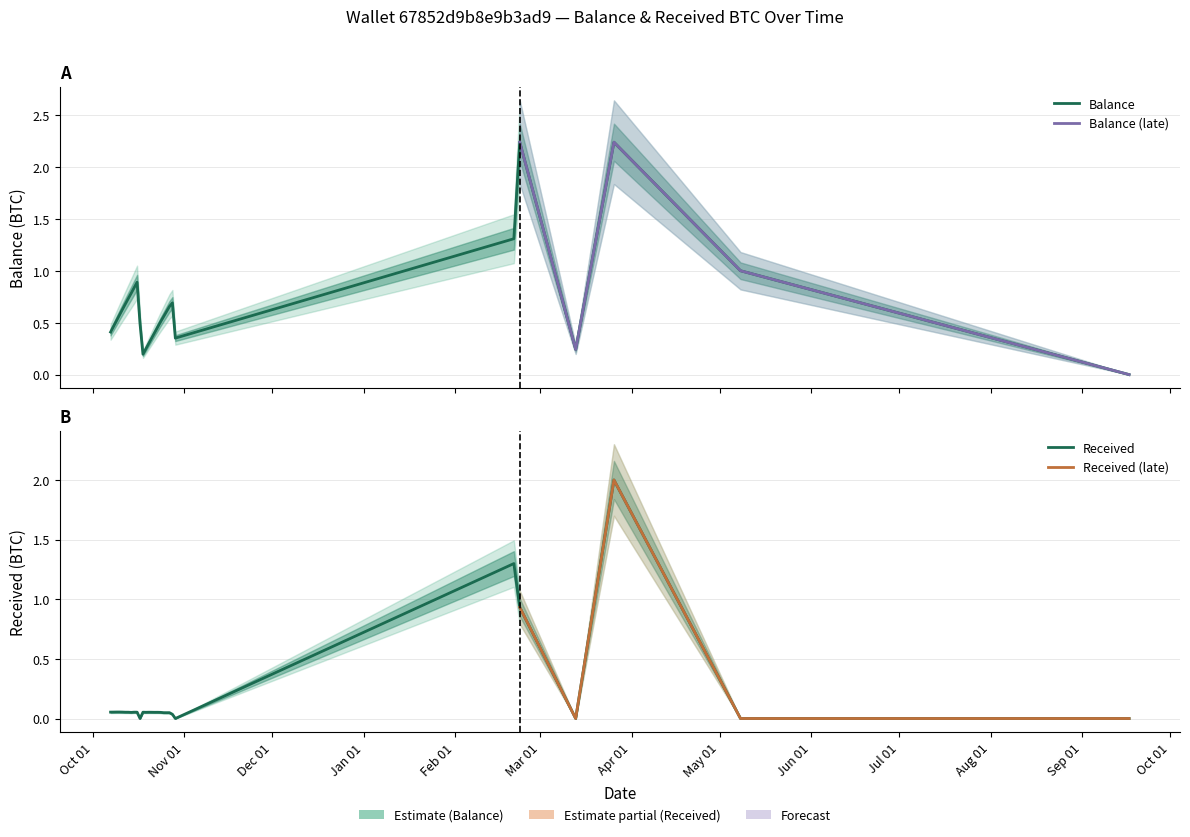

Which series has the widest spread of values?

Balance